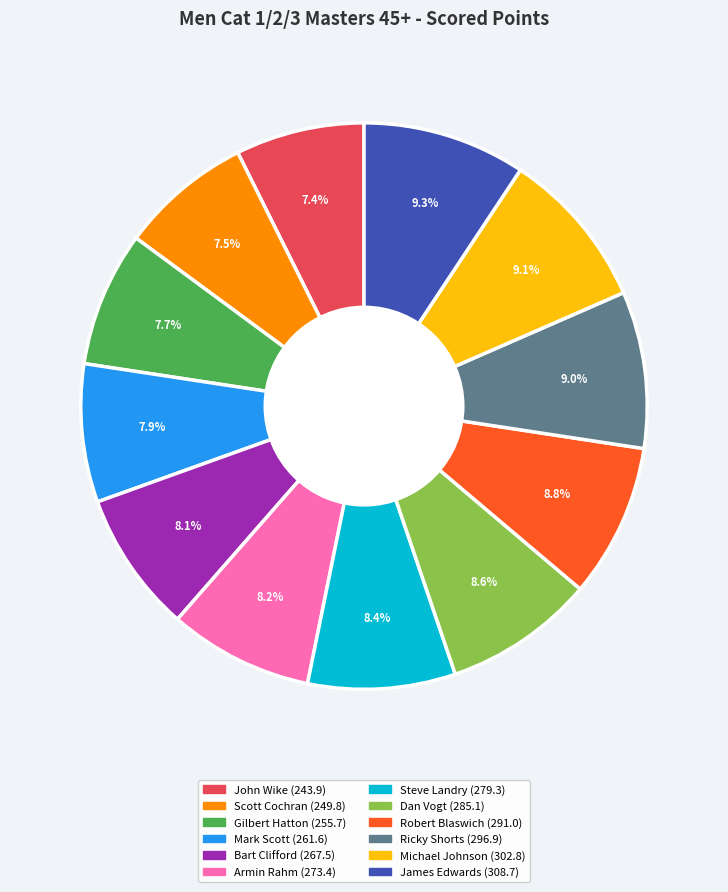

What is the total percentage of Robert Blaswich and Scott Cochran?

16.3%